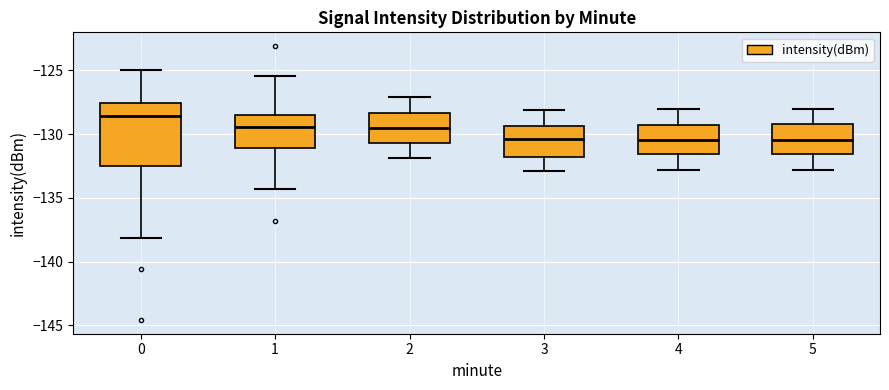

Reading left to right, transcribe this box plot: for each box, give where its median line is, the range the box spans, and where its two whiskers end, as read against the y-axis. The values are not printed on the chart, so give them approximately, as read against the axis.

0: median -128.5, box -132.5 to -127.5, whiskers -138.0 to -125.0
1: median -129.5, box -131.0 to -128.5, whiskers -134.5 to -125.5
2: median -129.5, box -130.5 to -128.5, whiskers -132.0 to -127.0
3: median -130.5, box -132.0 to -129.5, whiskers -133.0 to -128.0
4: median -130.5, box -131.5 to -129.0, whiskers -133.0 to -128.0
5: median -130.5, box -131.5 to -129.0, whiskers -133.0 to -128.0